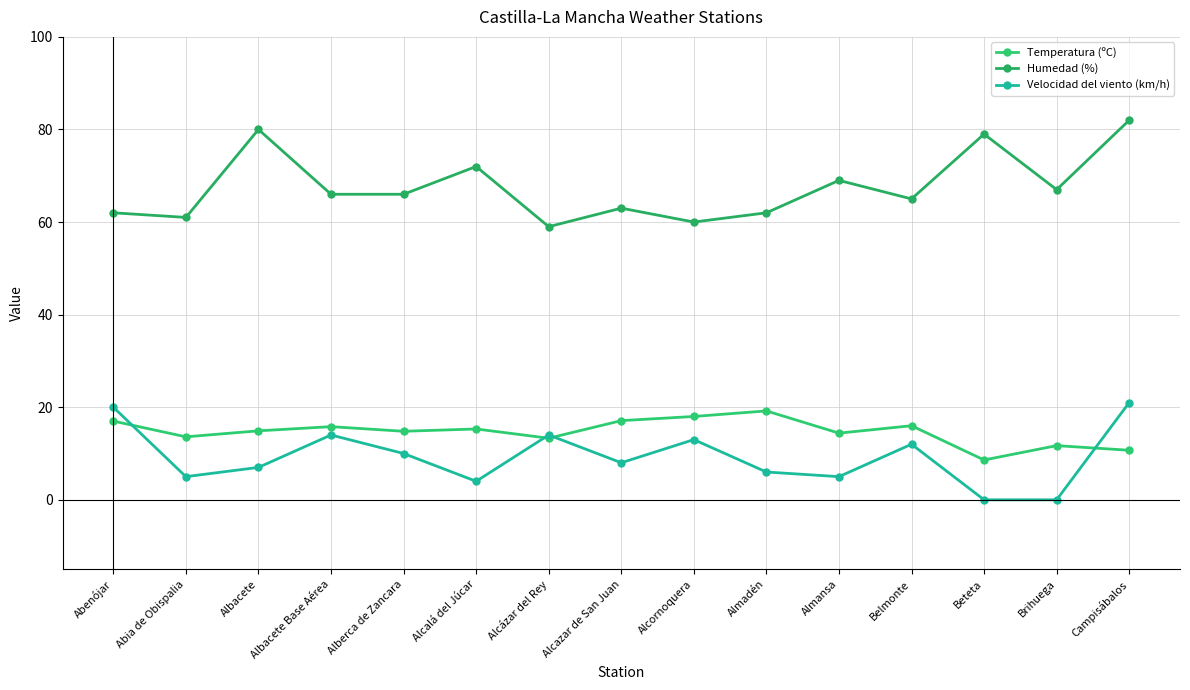

True or false: Humedad (%) and Velocidad del viento (km/h) cross at least once.

False